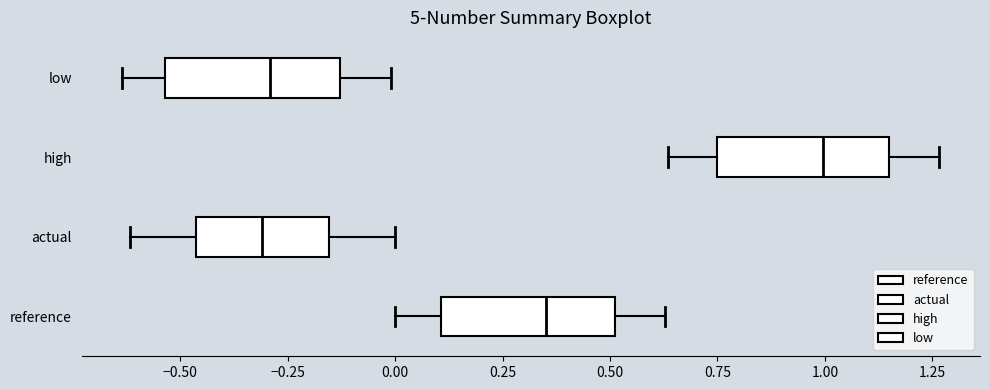

Reading bottom to top, read every box against the x-axis: the position of its median line, the range the box covers, and the ends of its whiskers. The values are not printed on the chart, so give them approximately, as read against the axis.

reference: median 0.35, box 0.10 to 0.50, whiskers 0.00 to 0.65
actual: median -0.30, box -0.45 to -0.15, whiskers -0.60 to 0.00
high: median 1.00, box 0.75 to 1.15, whiskers 0.65 to 1.25
low: median -0.30, box -0.55 to -0.15, whiskers -0.65 to 0.00